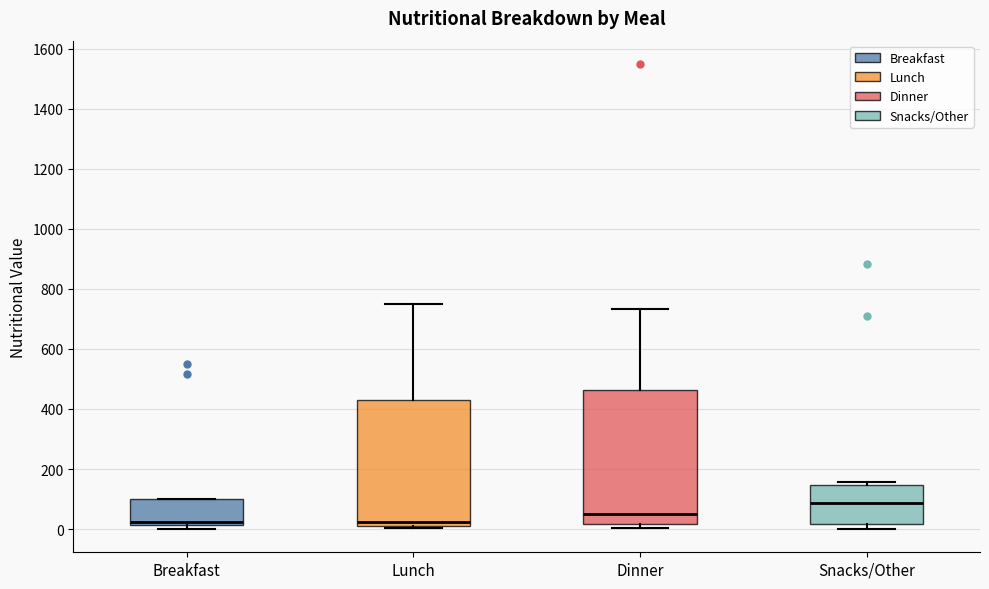

Reading left to right, transcribe this box plot: for each box, give where its median line is, the range the box spans, and where its two whiskers end, as read against the y-axis. The values are not printed on the chart, so give them approximately, as read against the axis.

Breakfast: median 20 (just above the box's lower edge), box 20 to 100, whiskers 0 to 100
Lunch: median 20 (just above the box's lower edge), box 20 to 440, whiskers 0 to 760
Dinner: median 60, box 20 to 460, whiskers 0 to 740
Snacks/Other: median 80, box 20 to 140, whiskers 0 to 160